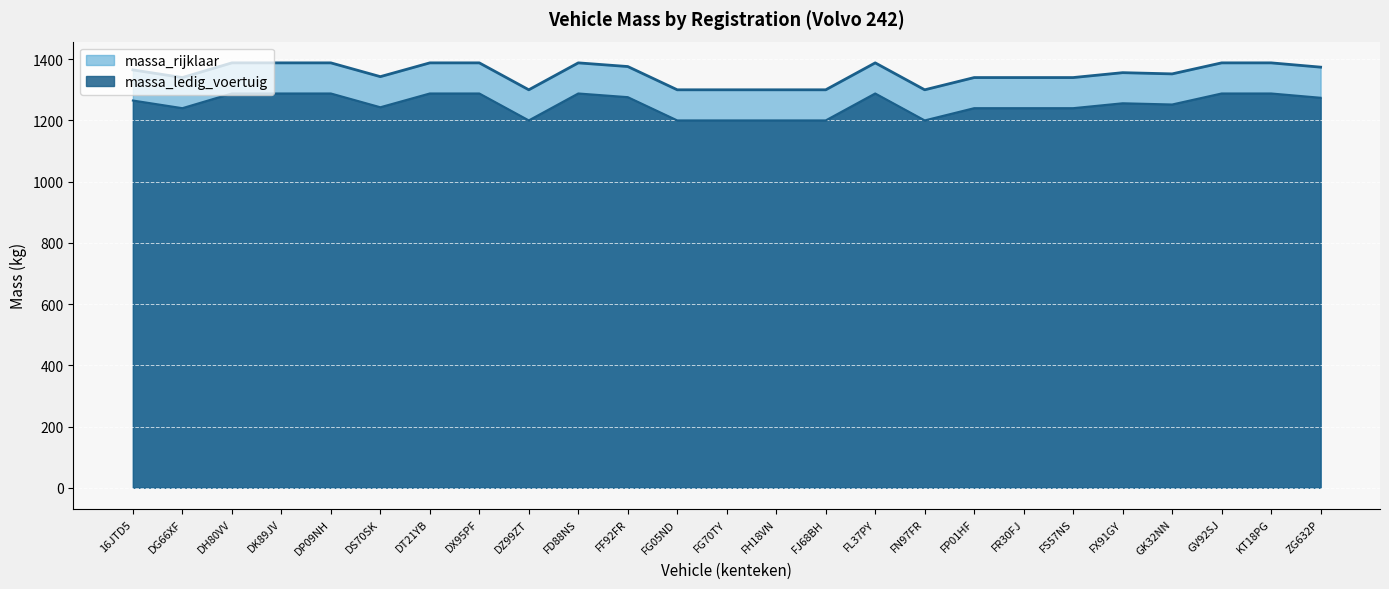

Reading left to right, what are all the values shown in this chart?

massa_ledig_voertuig: 16JTD5=1365	DG66XF=1340	DH80VV=1388	DK89JV=1388	DP09NH=1388	DS70SK=1343	DT21YB=1388	DX95PF=1388	DZ99ZT=1300	FD88NS=1388	FF92FR=1376	FG05ND=1300	FG70TY=1300	FH18VN=1300	FJ68BH=1300	FL37PY=1388	FN97FR=1300	FP01HF=1340	FR30FJ=1340	FS57NS=1340	FX91GY=1356	GK32NN=1352	GV92SJ=1388	KT18PG=1388	ZG632P=1374
massa_rijklaar: 16JTD5=1265	DG66XF=1240	DH80VV=1288	DK89JV=1288	DP09NH=1288	DS70SK=1243	DT21YB=1288	DX95PF=1288	DZ99ZT=1200	FD88NS=1288	FF92FR=1276	FG05ND=1200	FG70TY=1200	FH18VN=1200	FJ68BH=1200	FL37PY=1288	FN97FR=1200	FP01HF=1240	FR30FJ=1240	FS57NS=1240	FX91GY=1256	GK32NN=1252	GV92SJ=1288	KT18PG=1288	ZG632P=1274